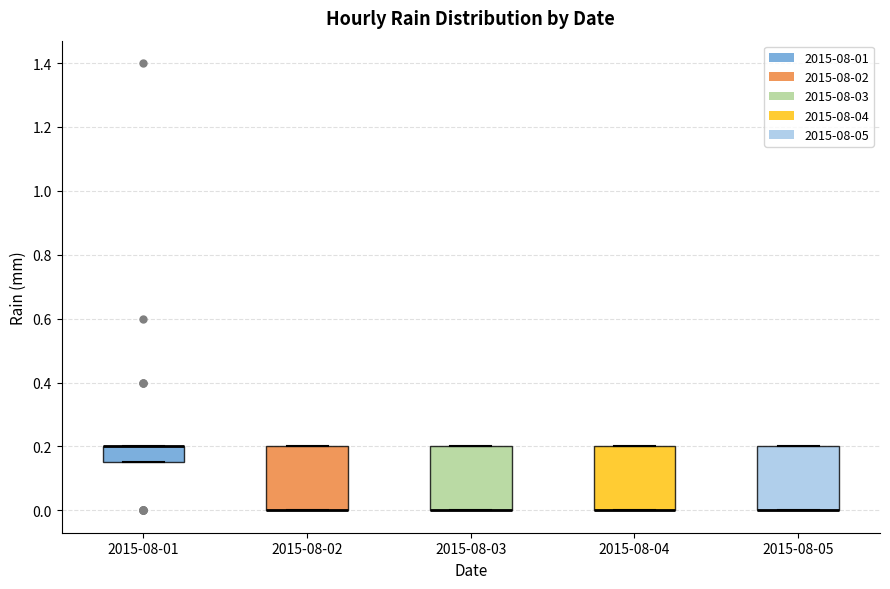

Where is the lower edge of the box for 2015-08-03 on the y-axis? The values are not printed on the chart, so give them approximately, as read against the axis.

0.00